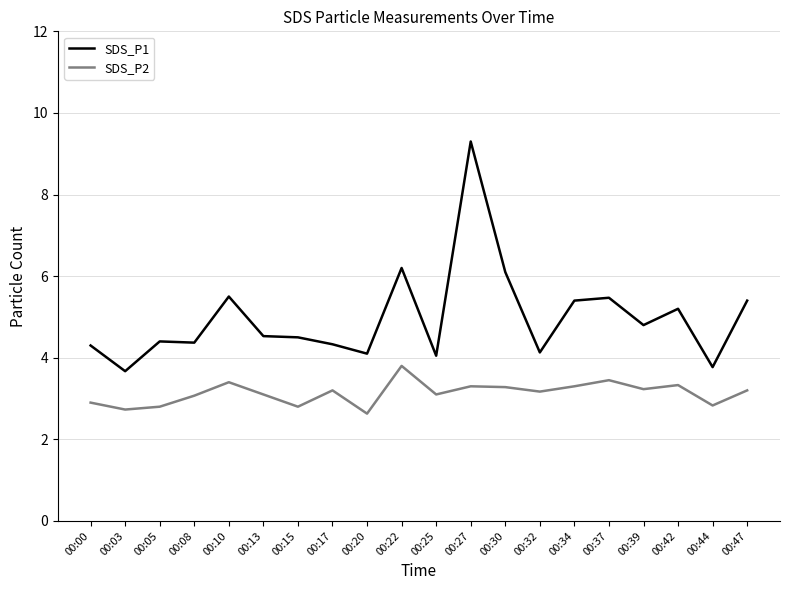

What is the difference between the SDS_P2 values at 00:10 and 00:25?

0.3